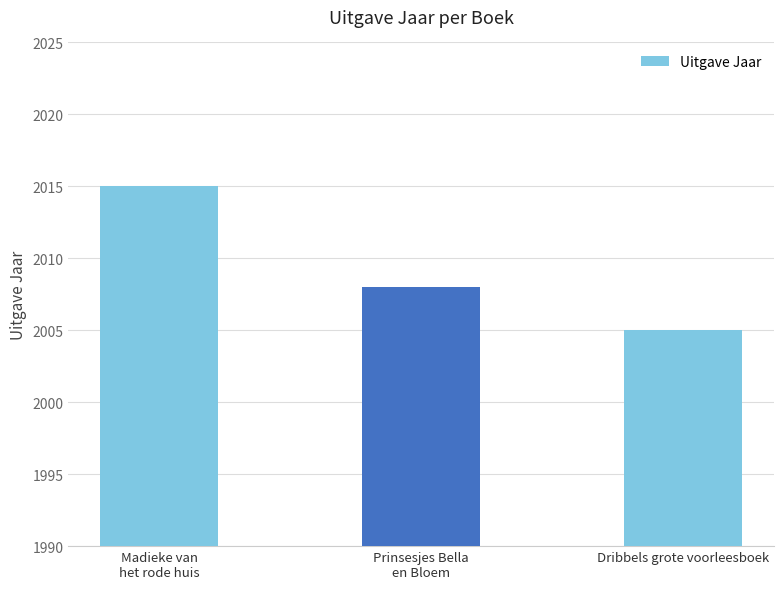

Rank the categories by value from lowest to highest.

Dribbels grote voorleesboek, Prinsesjes Bella
en Bloem, Madieke van
het rode huis